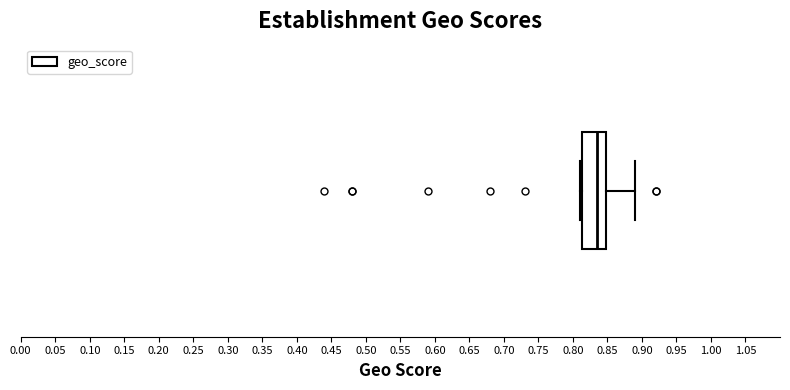

Transcribe this box plot: give where the median line is, the range the box spans, and where the two whiskers end, as read against the x-axis. The values are not printed on the chart, so give them approximately, as read against the axis.

median 0.835, box 0.815 to 0.850, whiskers 0.810 to 0.890